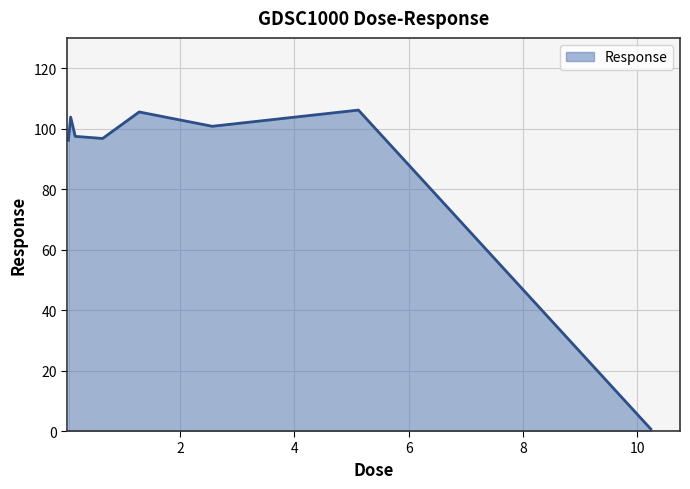

What is the difference between the maximum and minimum values?

105.5